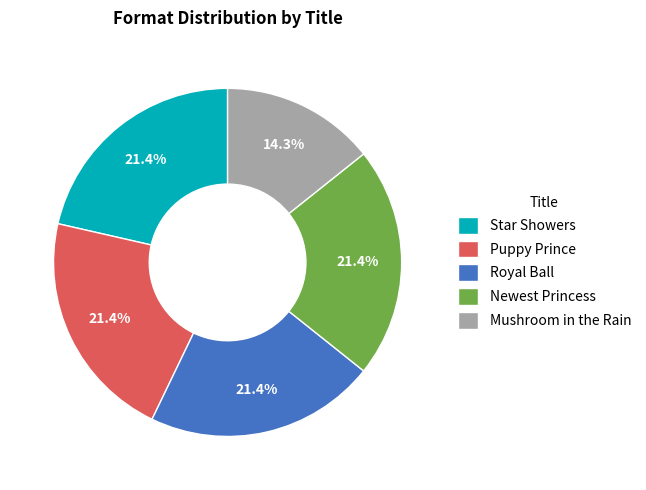

Count the number of slices in the pie.

5